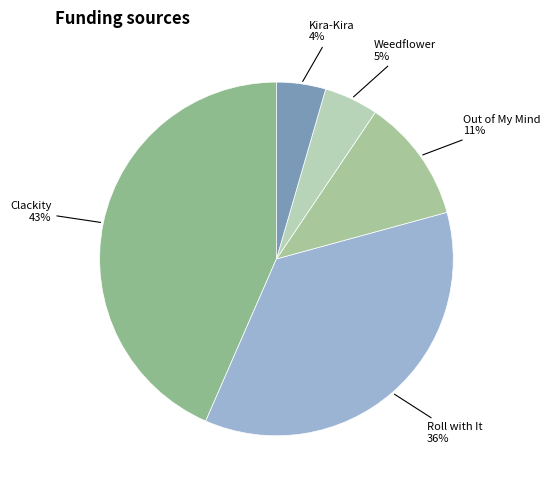

To the nearest percent, what is the average slice percentage?

20%